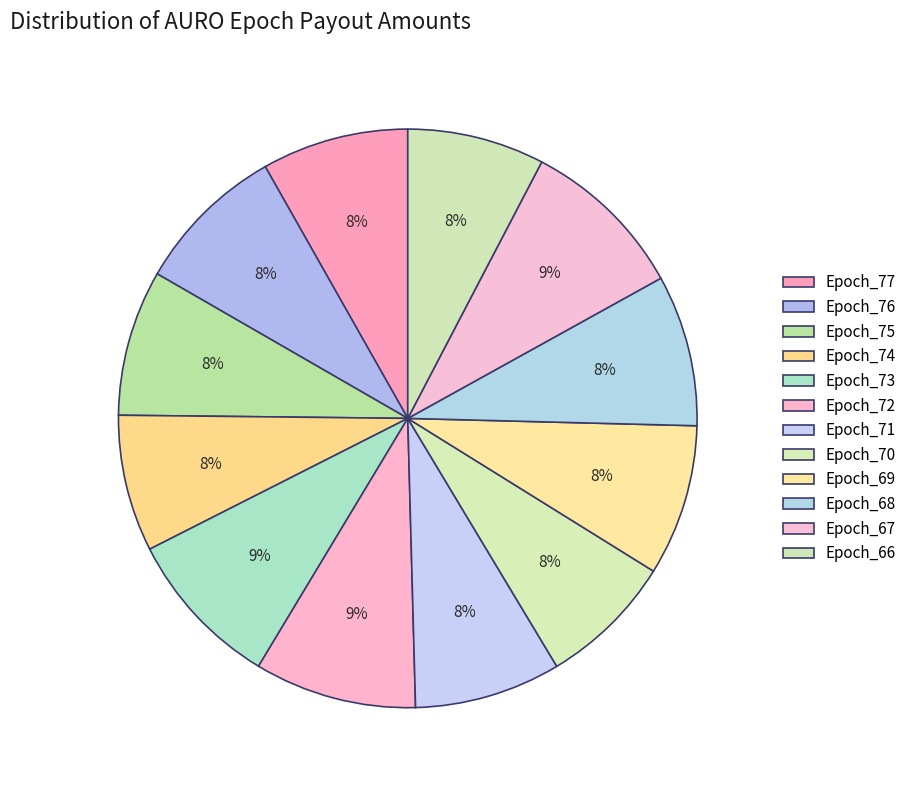

To the nearest percent, what is the combined percentage of Epoch_76 and Epoch_68?

17%